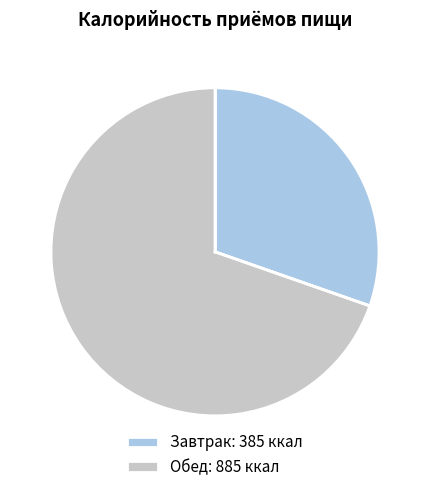

Does Обед account for over 50% of the chart?

Yes